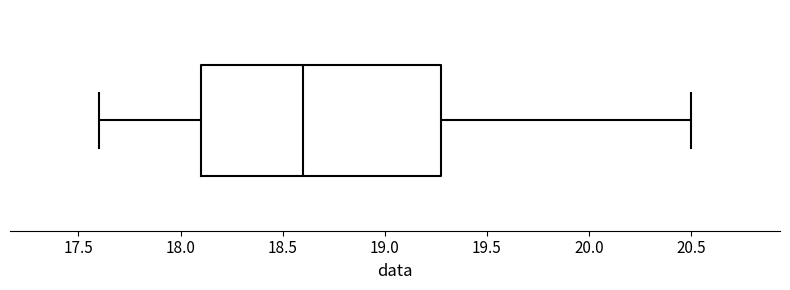

Read this box plot against the x-axis: the position of the median line, the range covered by the box, and the ends of both whiskers. The values are not printed on the chart, so give them approximately, as read against the axis.

median 18.6, box 18.1 to 19.3, whiskers 17.6 to 20.5